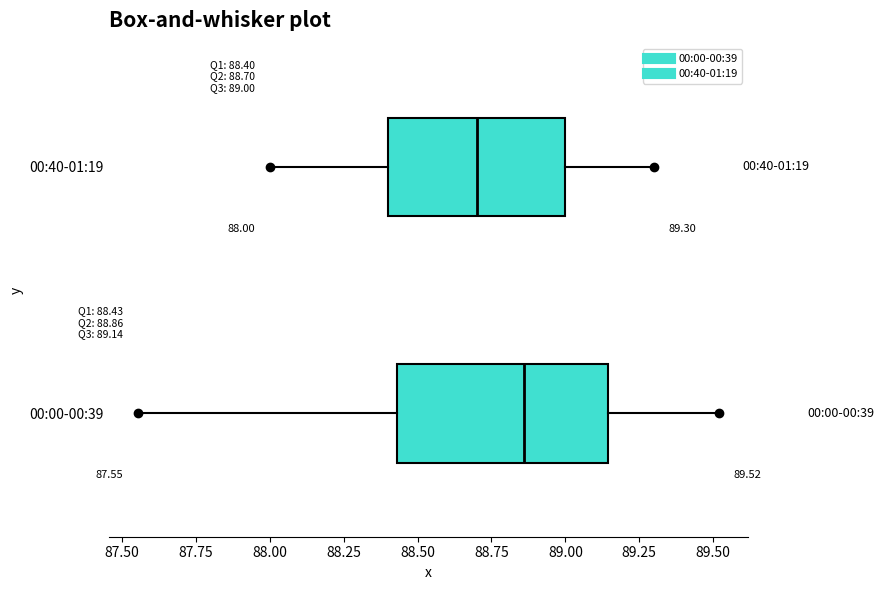

Comparing the boxes themselves (not the whiskers), which one is the widest?

00:00-00:39